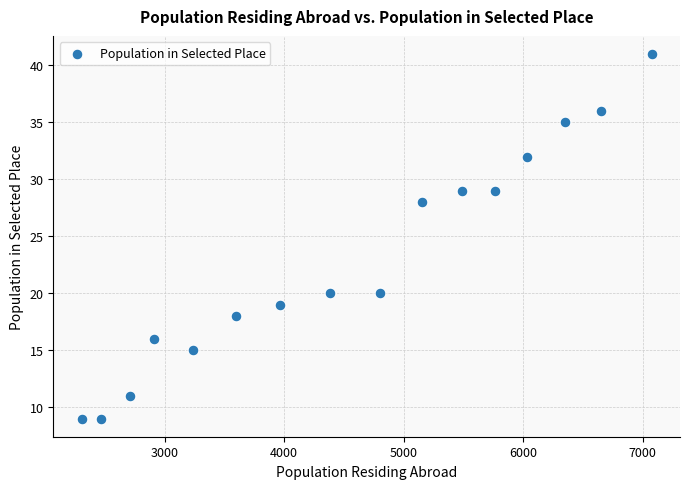

What Y value in the scatter plot is closest to 25?

28